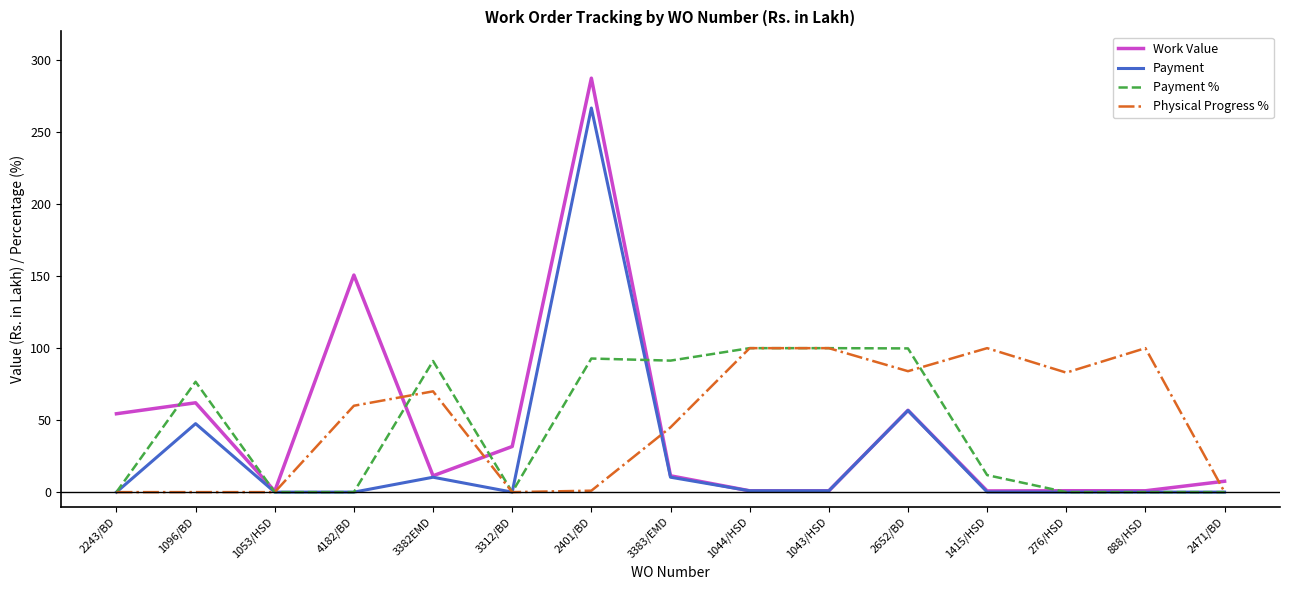

Is the value of Physical Progress % at 1096/BD greater than the value of Payment % at 1415/HSD?

No